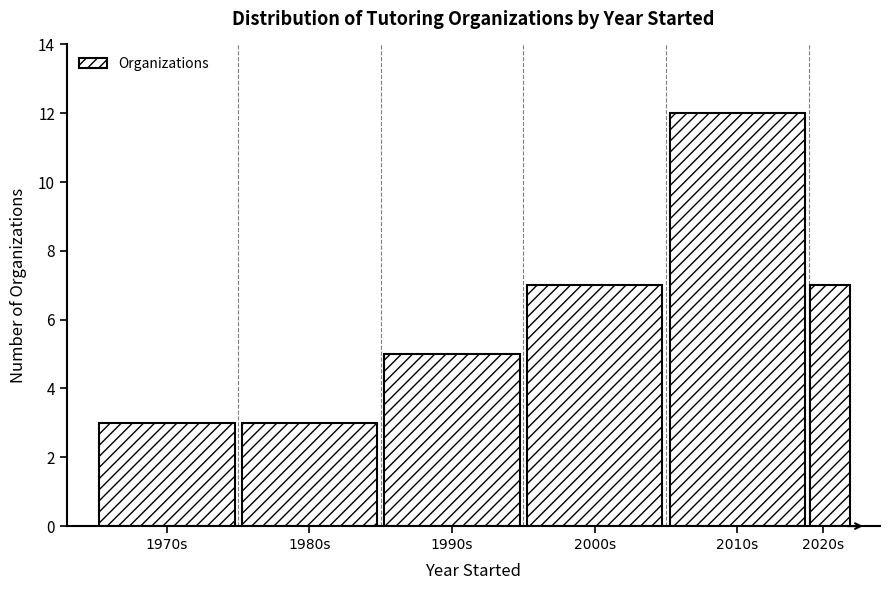

Reading left to right, what are all the values shown in this chart?

3	3	5	7	12	7